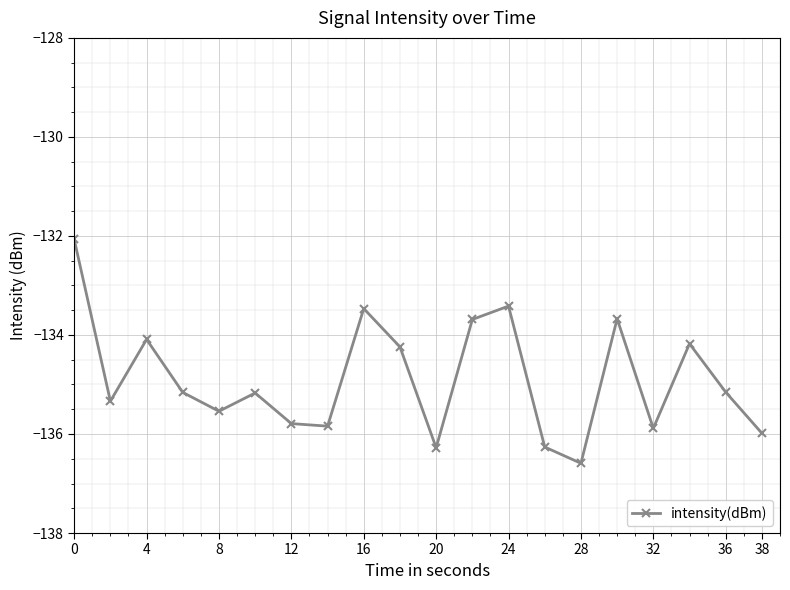

Reading right to left, transcribe all the data shown in this chart.

-136.0	-135.2	-134.2	-135.9	-133.7	-136.6	-136.3	-133.4	-133.7	-136.3	-134.2	-133.5	-135.8	-135.8	-135.2	-135.5	-135.2	-134.1	-135.3	-132.1